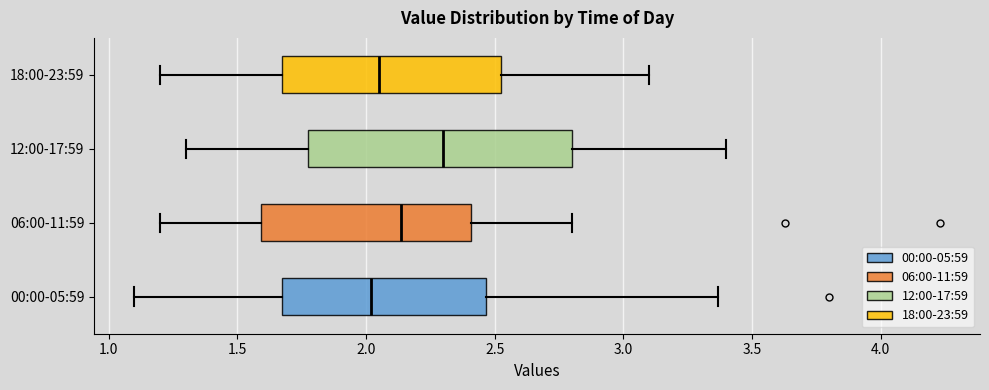

Where does the median line of the box for 12:00-17:59 sit on the x-axis? The values are not printed on the chart, so give them approximately, as read against the axis.

2.30